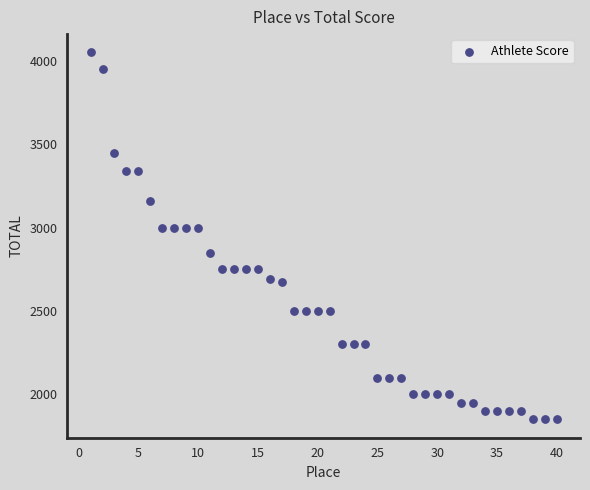

What is the range of Y values (max minus min)?

2200